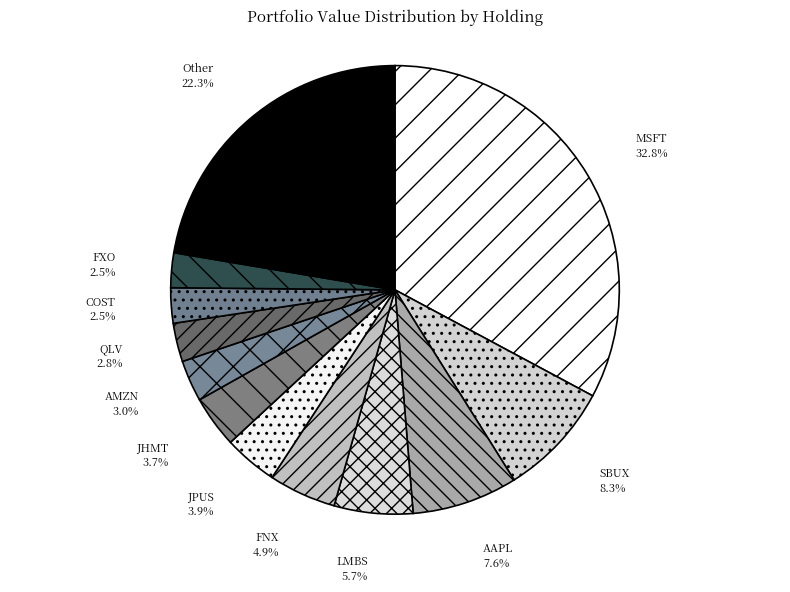

How many slices are in this pie chart?

12